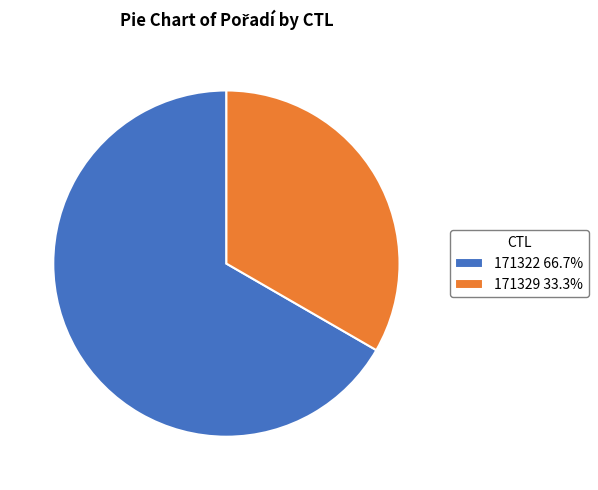

How many segments does this pie chart have?

2